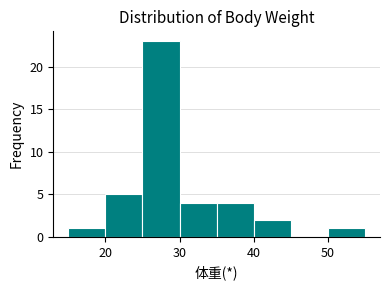

What is the height of the bar covering 50 to 55 on the x-axis? The values are not printed on the chart, so give them approximately, as read against the axis.

1